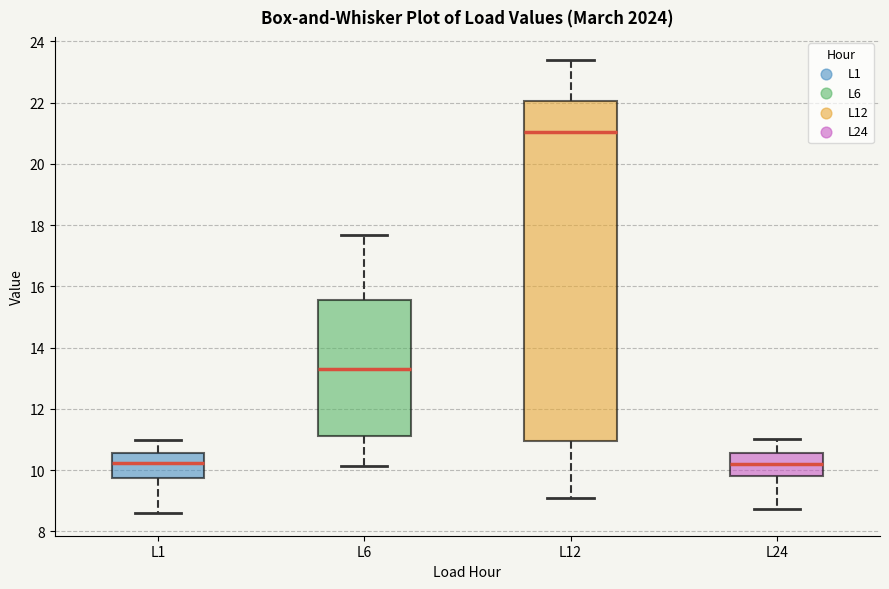

Reading left to right, transcribe this box plot: for each box, give where its median line is, the range the box spans, and where its two whiskers end, as read against the y-axis. The values are not printed on the chart, so give them approximately, as read against the axis.

L1: median 10.2, box 9.8 to 10.6, whiskers 8.6 to 11.0
L6: median 13.4, box 11.2 to 15.6, whiskers 10.2 to 17.6
L12: median 21.0, box 11.0 to 22.0, whiskers 9.0 to 23.4
L24: median 10.2, box 9.8 to 10.6, whiskers 8.8 to 11.0